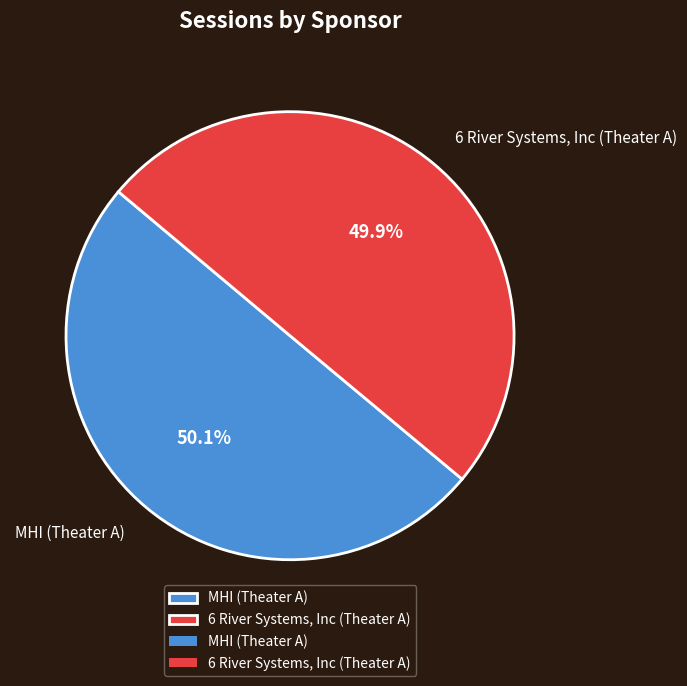

What is the total percentage of 6 River Systems, Inc (Theater A) and MHI (Theater A)?

100.0%